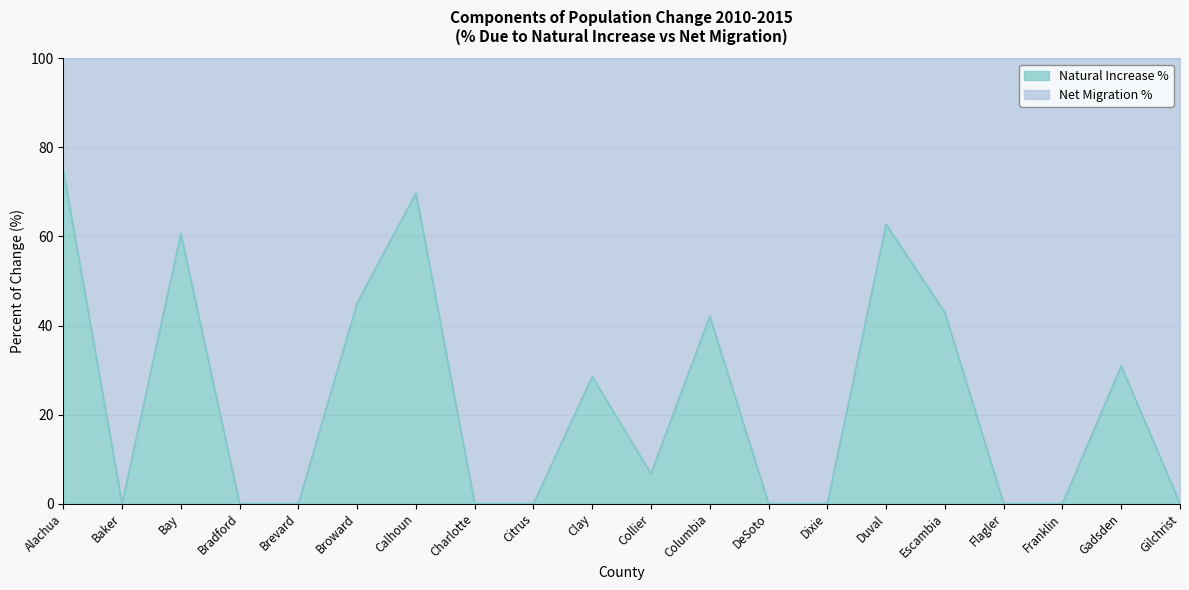

At which category does the chart reach its minimum across all series?

Baker